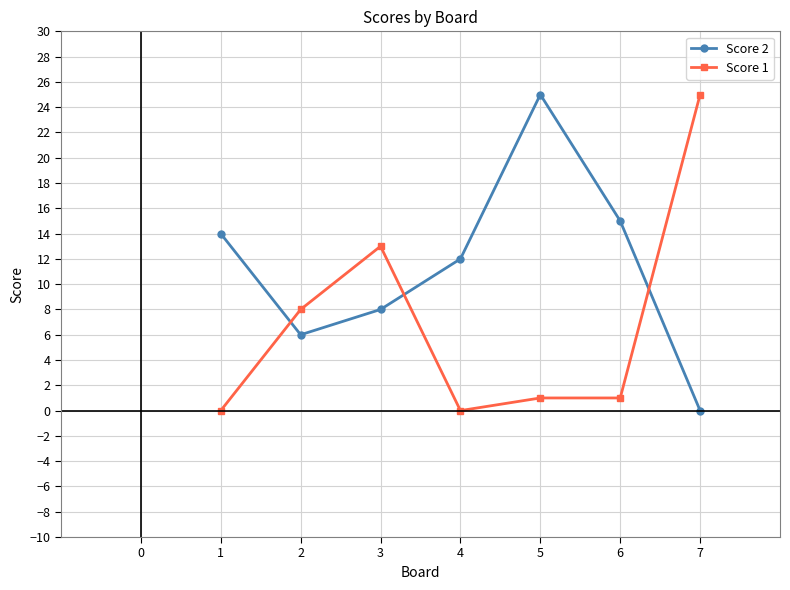

Where is Score 1 nearest to the value 12?

3